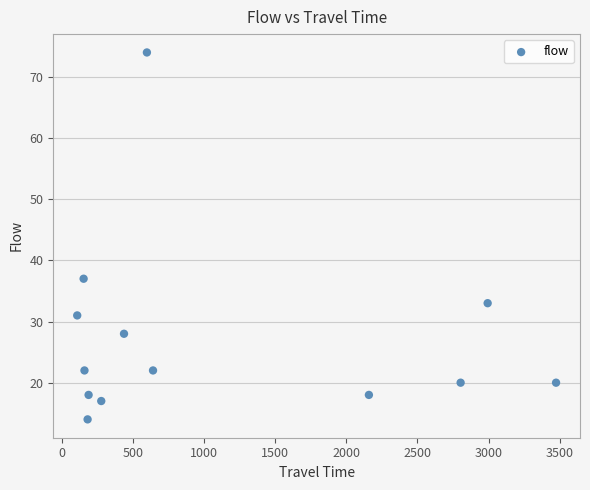

What Y value in the scatter plot is closest to 44?

37